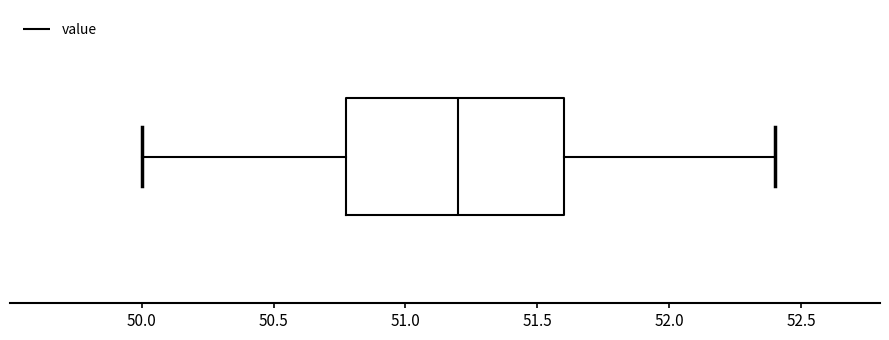

Where does the left whisker of the box end on the x-axis? The values are not printed on the chart, so give them approximately, as read against the axis.

50.0